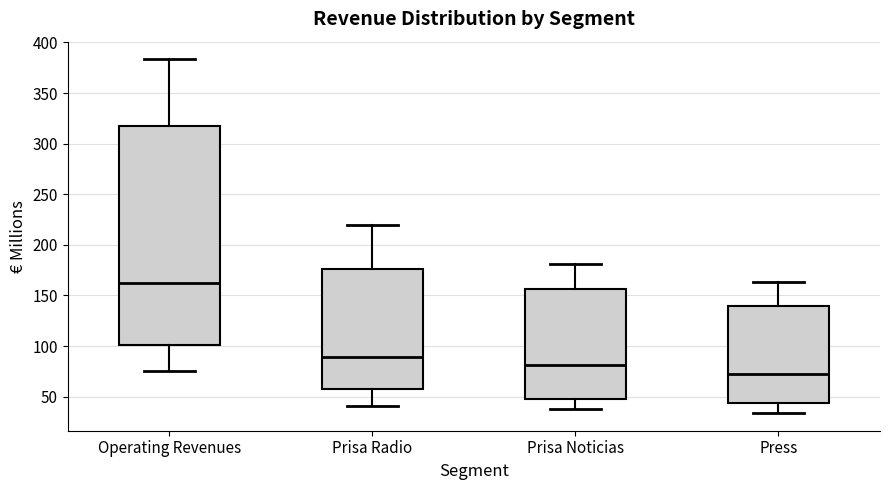

Where does the median line of the box for Prisa Radio sit on the y-axis? The values are not printed on the chart, so give them approximately, as read against the axis.

90